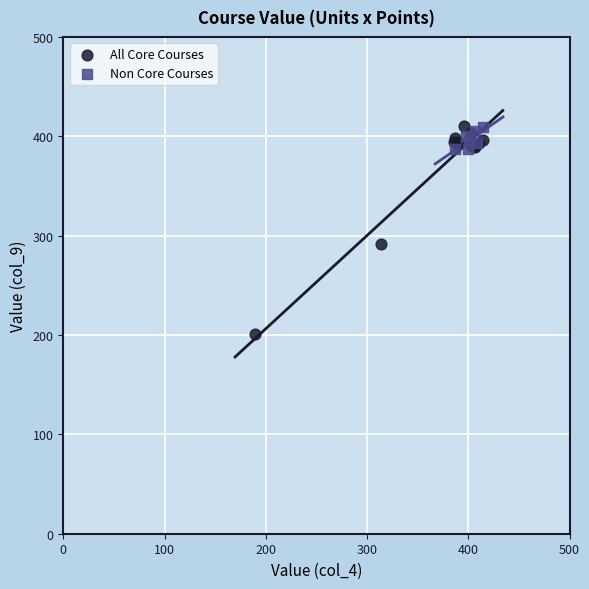

Which series contains the lowest Y value?

All Core Courses